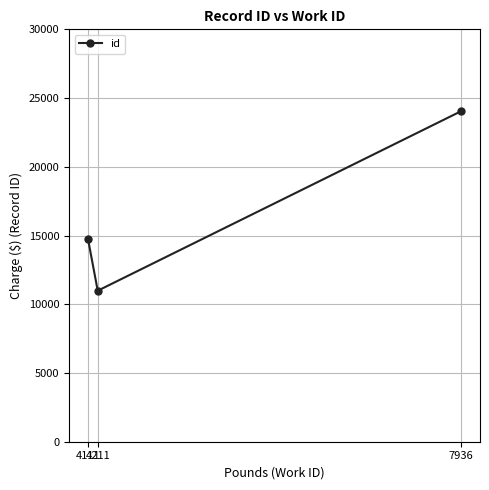

Does the chart have visible grid lines?

Yes